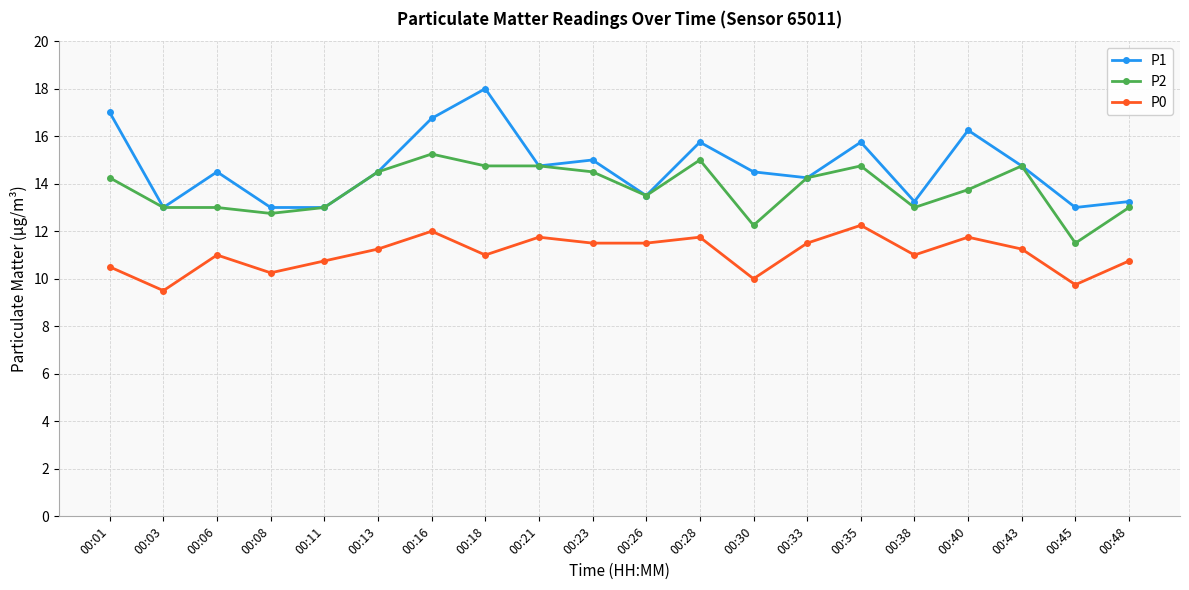

What is the maximum value for P1?

18.0